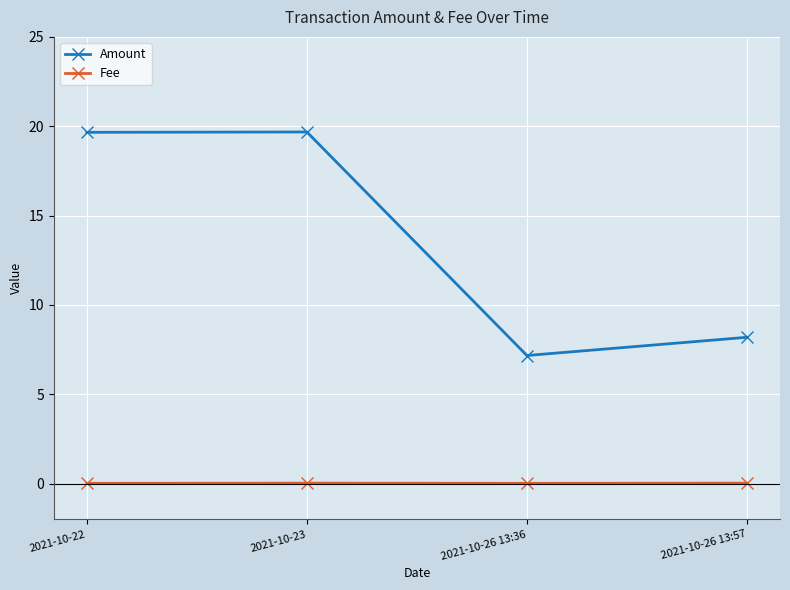

Is the value of Fee at 2021-10-26 13:36 greater than the value of Amount at 2021-10-23?

No